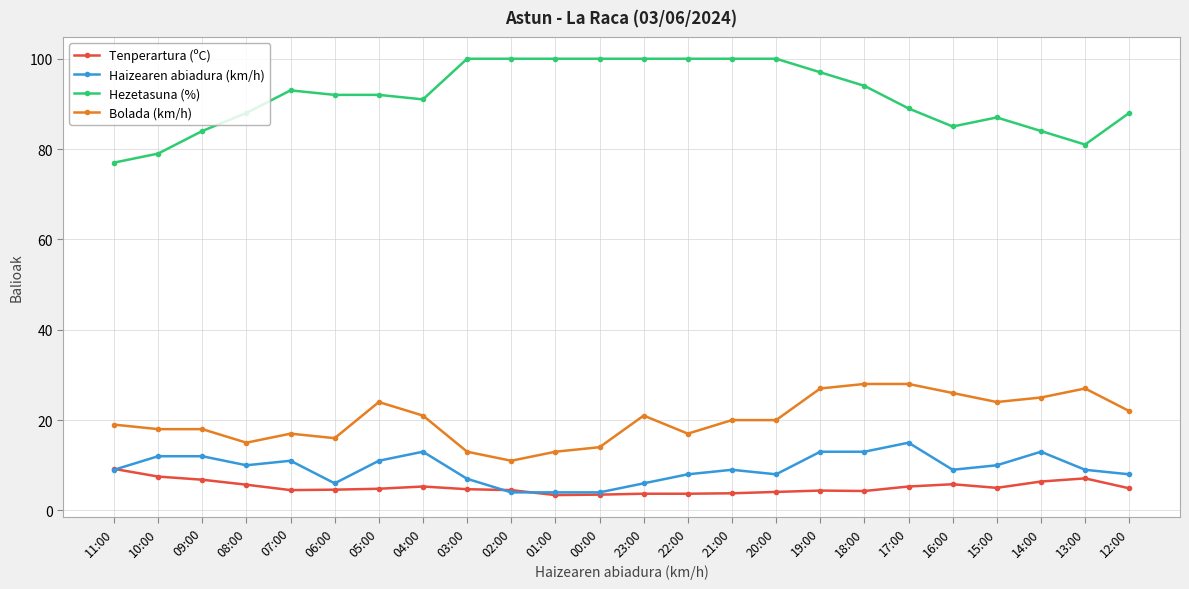

Rank the series at 21:00 from highest to lowest value.

Hezetasuna (%), Bolada (km/h), Haizearen abiadura (km/h), Tenperartura (ºC)